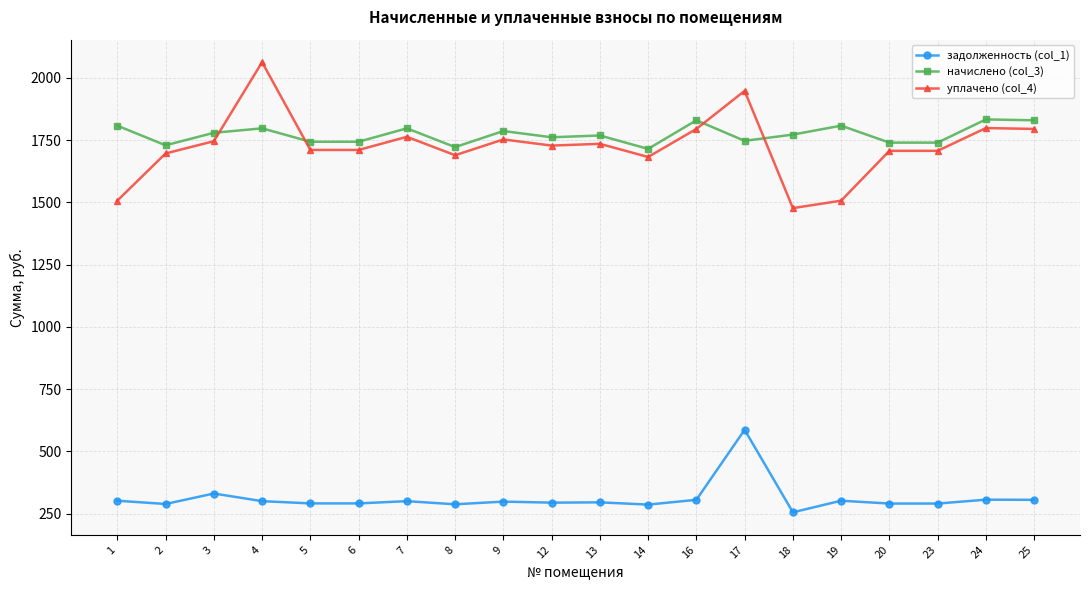

What value does the начислено (col_3) series have at 12?

1761.7